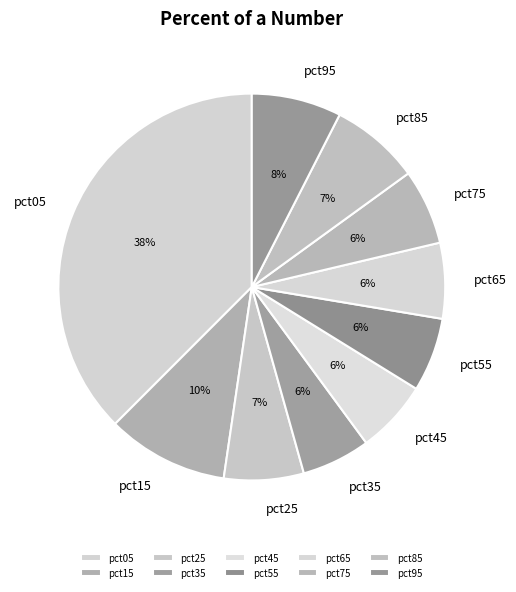

Is there a majority slice in this chart?

No